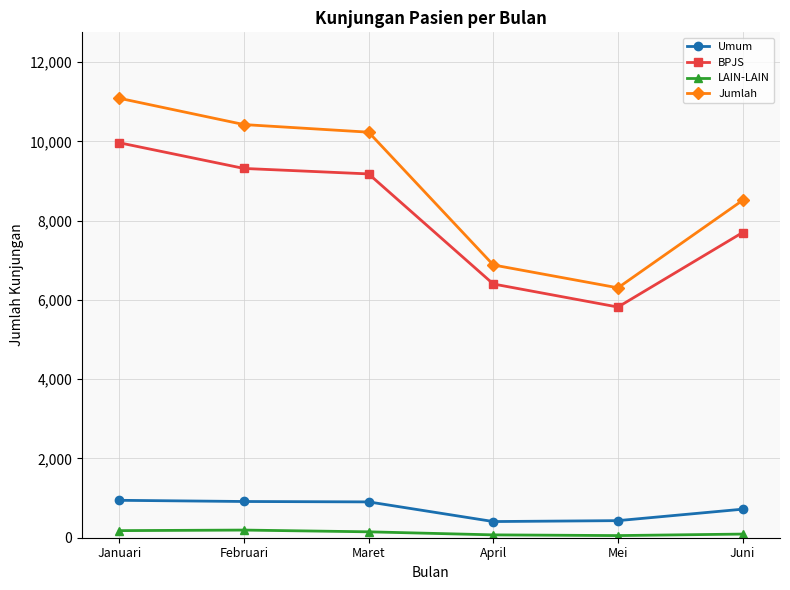

What is the value of the Umum point at the 4th from the left?

408